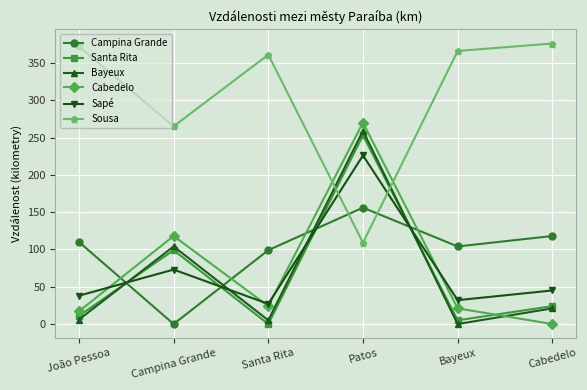

True or false: Santa Rita has a value of -100 at Santa Rita.

False